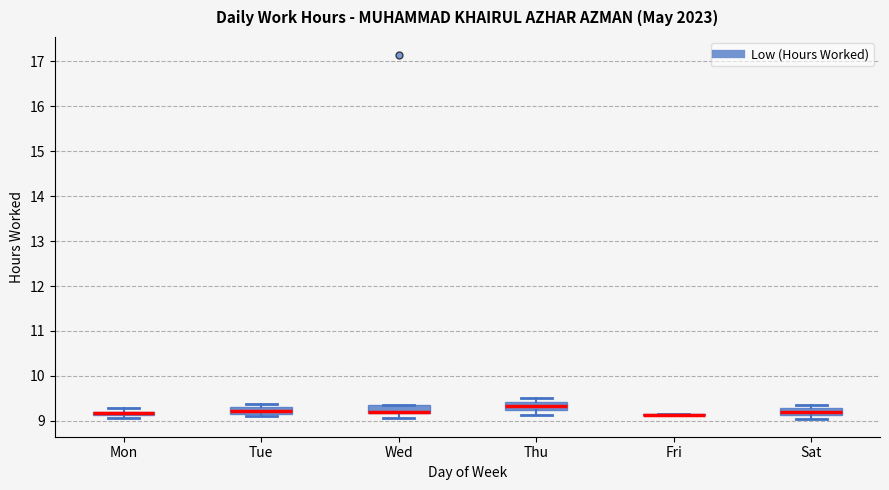

Where is the lower edge of the box for Sat on the y-axis? The values are not printed on the chart, so give them approximately, as read against the axis.

9.1